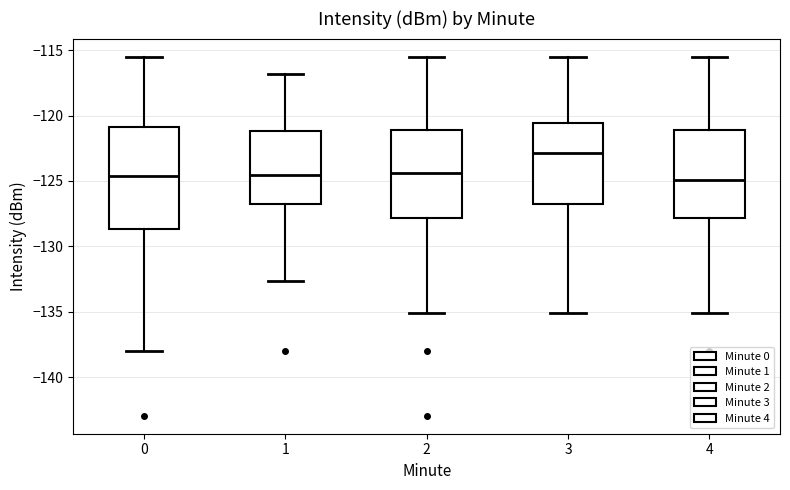

Reading left to right, read every box against the y-axis: the position of its median line, the range the box covers, and the ends of its whiskers. The values are not printed on the chart, so give them approximately, as read against the axis.

0: median -124.5, box -128.5 to -121.0, whiskers -138.0 to -115.5
1: median -124.5, box -127.0 to -121.0, whiskers -132.5 to -117.0
2: median -124.5, box -128.0 to -121.0, whiskers -135.0 to -115.5
3: median -123.0, box -127.0 to -120.5, whiskers -135.0 to -115.5
4: median -125.0, box -128.0 to -121.0, whiskers -135.0 to -115.5